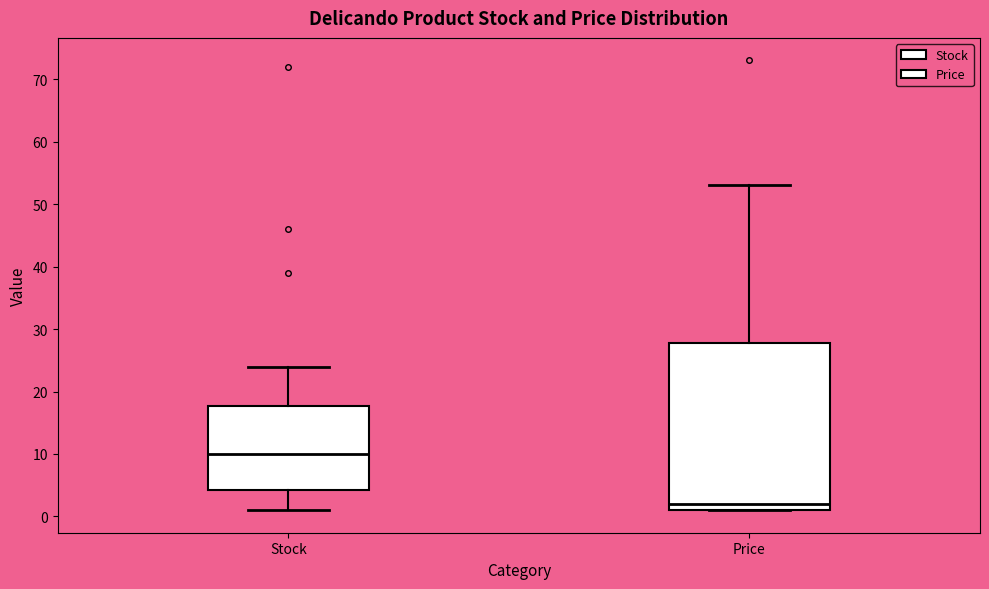

Where is the lower edge of the box for Price on the y-axis? The values are not printed on the chart, so give them approximately, as read against the axis.

1